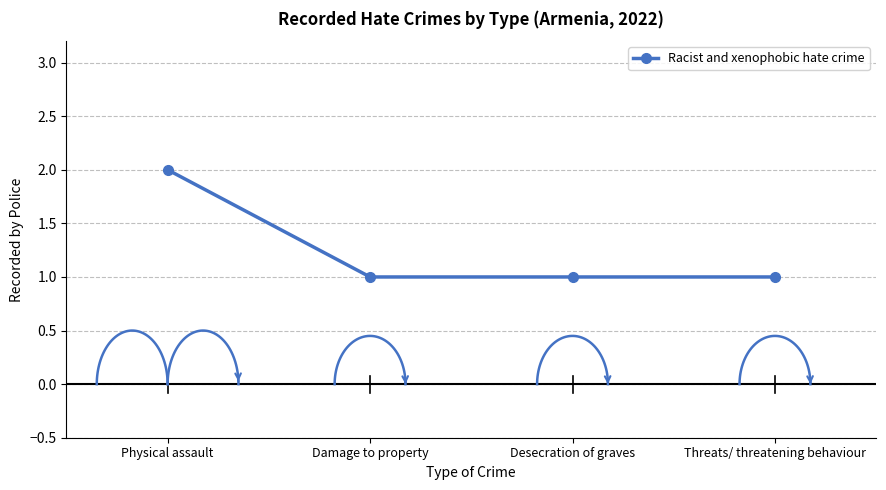

What position from the right is Physical assault?

4